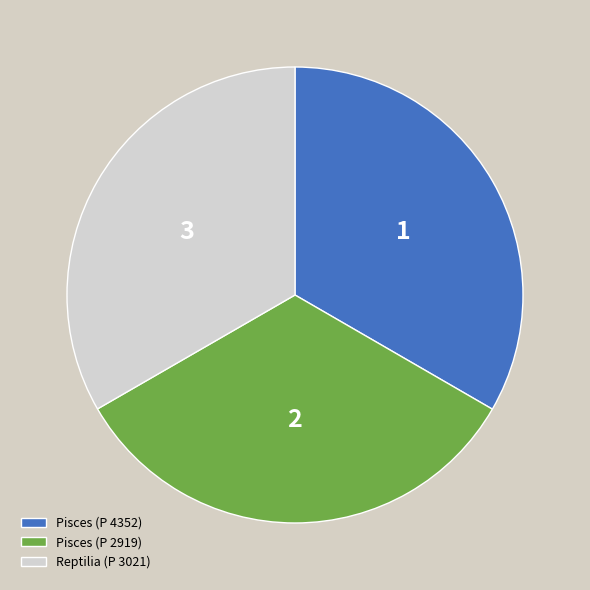

Does any single category account for the majority?

No